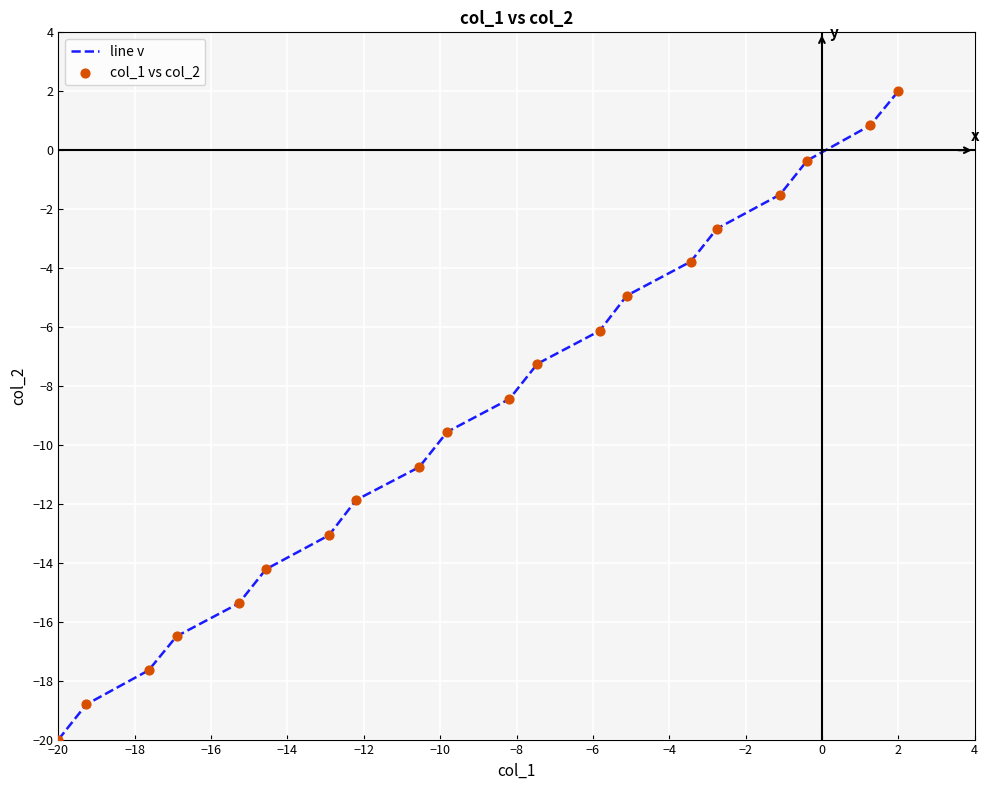

What is the difference between the maximum and minimum values?

22.0